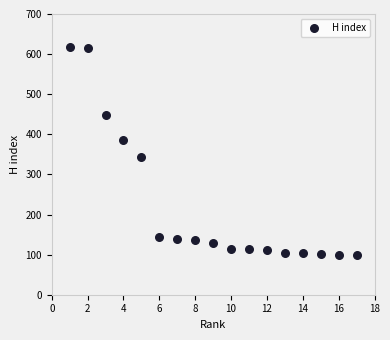

What Y value in the scatter plot is closest to 358?

343